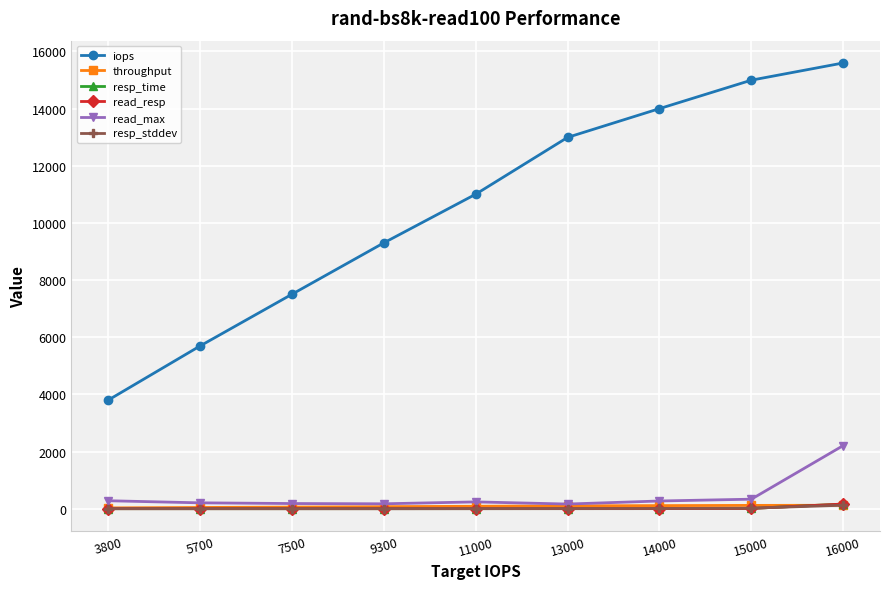

Does the chart have visible grid lines?

Yes